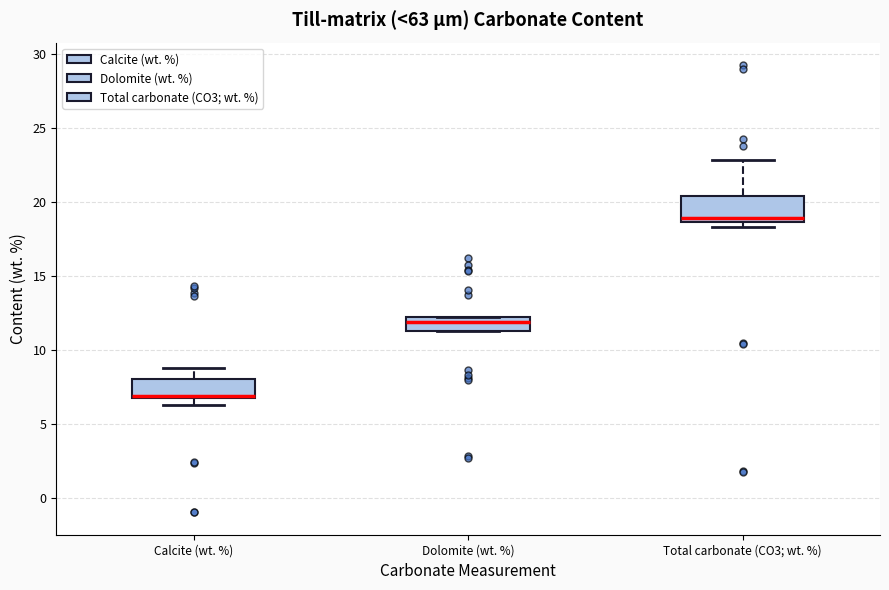

Reading left to right, transcribe this box plot: for each box, give where its median line is, the range the box spans, and where its two whiskers end, as read against the y-axis. The values are not printed on the chart, so give them approximately, as read against the axis.

Calcite (wt. %): median 7.0 (drawn on the box's lower edge), box 7.0 to 8.0, whiskers 6.5 to 9.0
Dolomite (wt. %): median 12.0 (just below the box's upper edge), box 11.5 to 12.0, whiskers 11.5 to 12.0
Total carbonate (CO3; wt. %): median 19.0, box 18.5 to 20.5, whiskers 18.5 (just below the box's lower edge) to 23.0